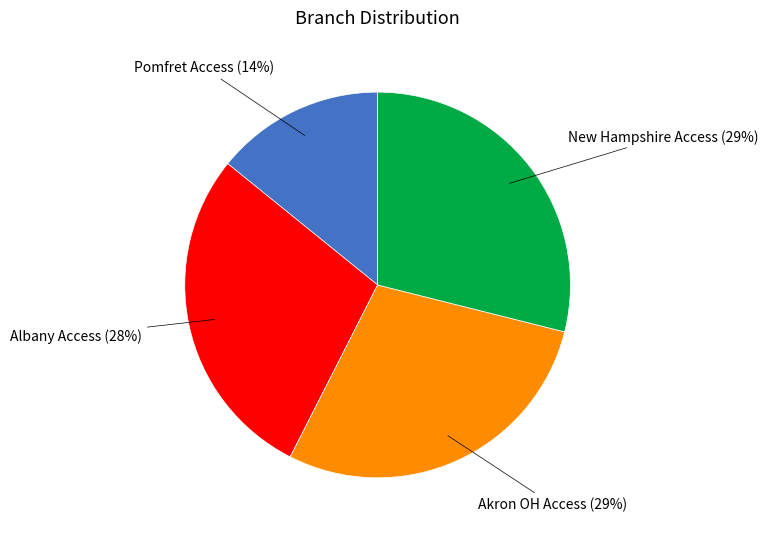

To the nearest percent, what percentage of the pie is Akron OH Access?

29%